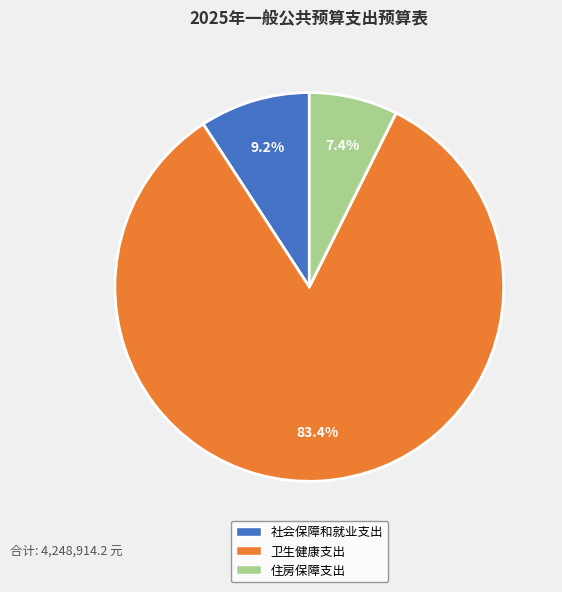

What percentage do 住房保障支出 and 社会保障和就业支出 together represent?

16.6%